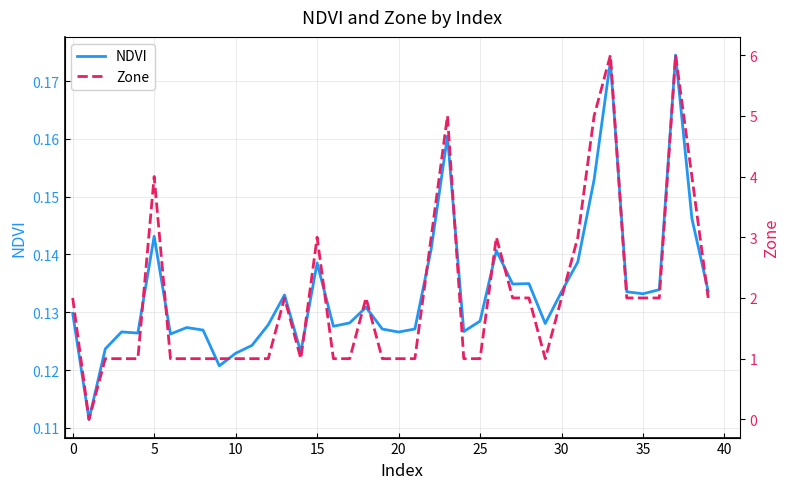

How many values in the Zone series are below 2?

20